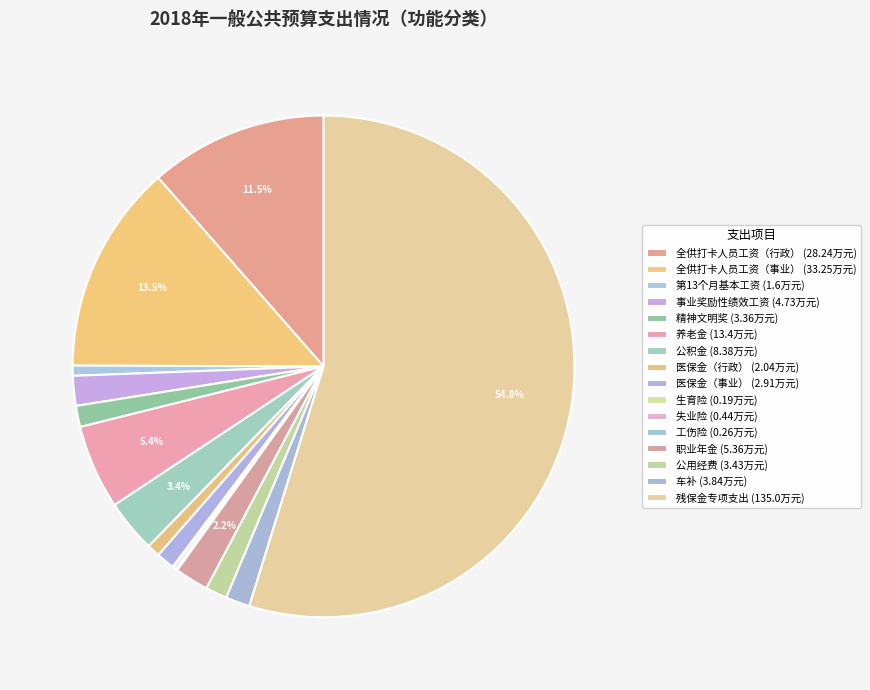

To the nearest percent, what percentage of the pie is 精神文明奖?

1%